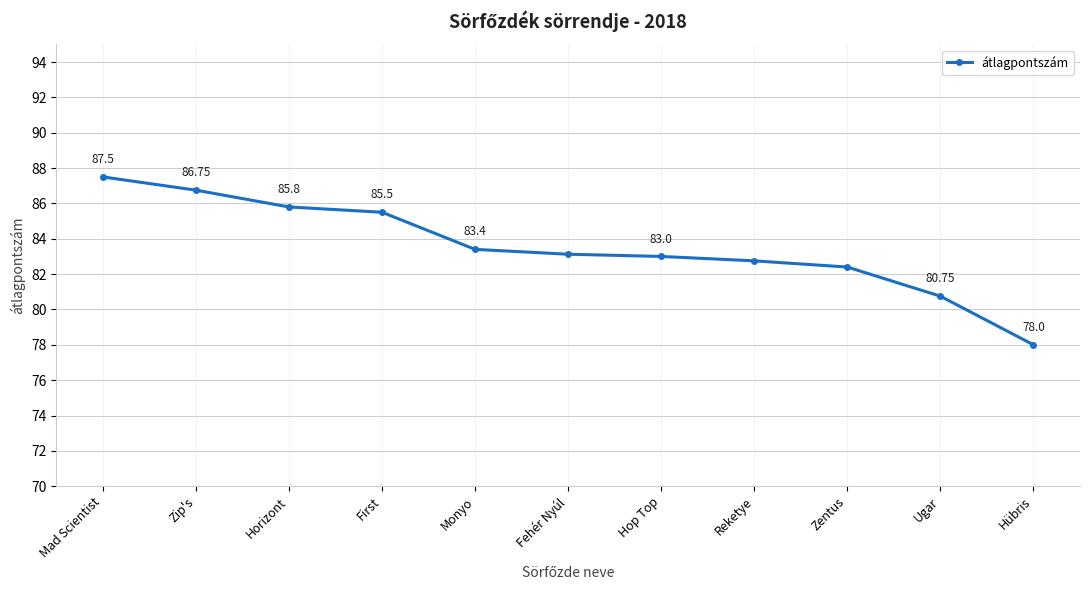

What is the change in value from Horizont to Monyo?

-2.4